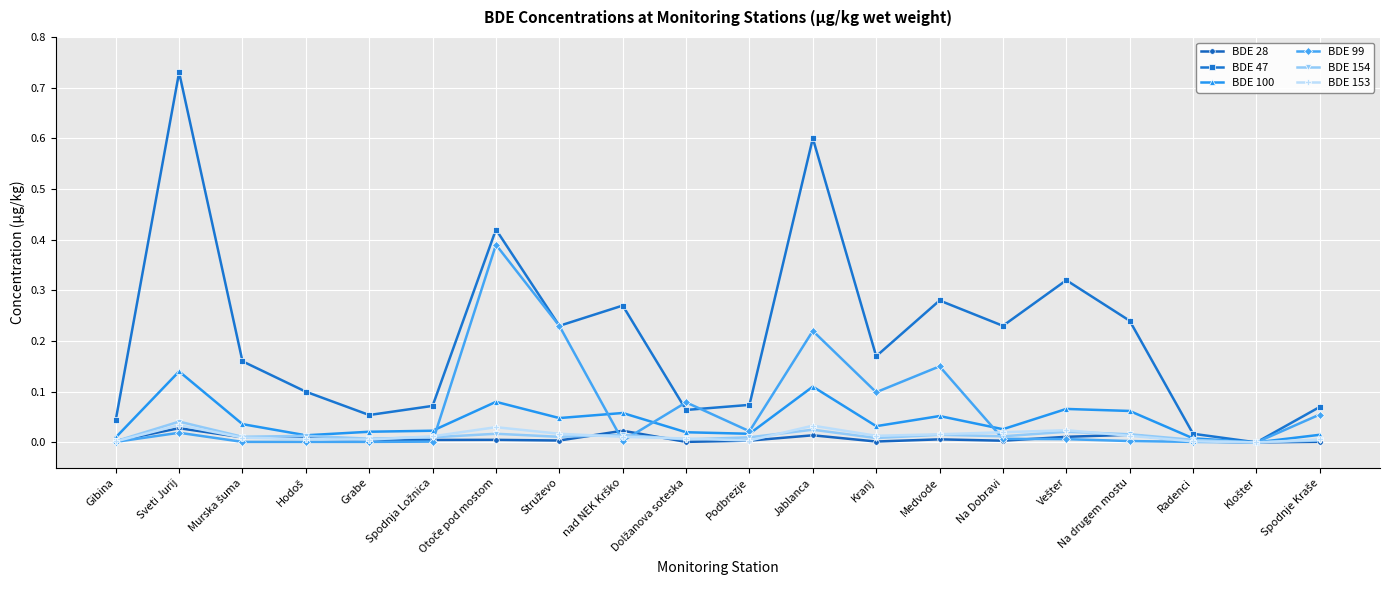

Which series has the largest total across all categories?

BDE 47